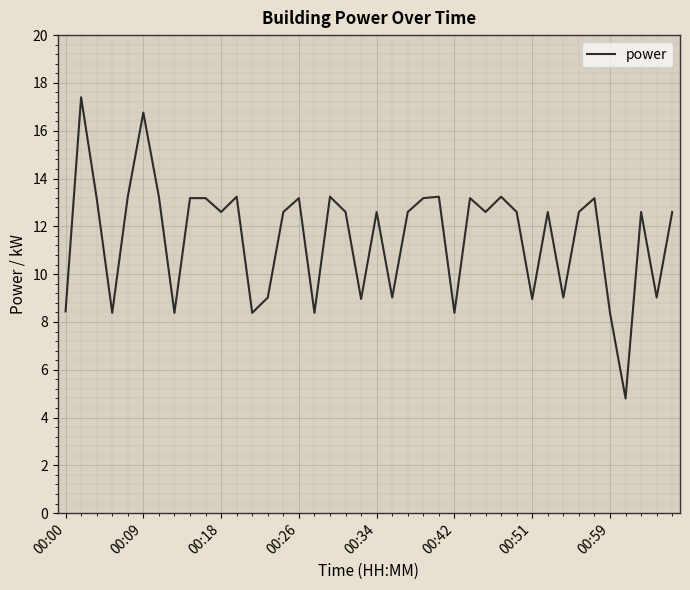

What is the maximum value shown in the chart?

17.4